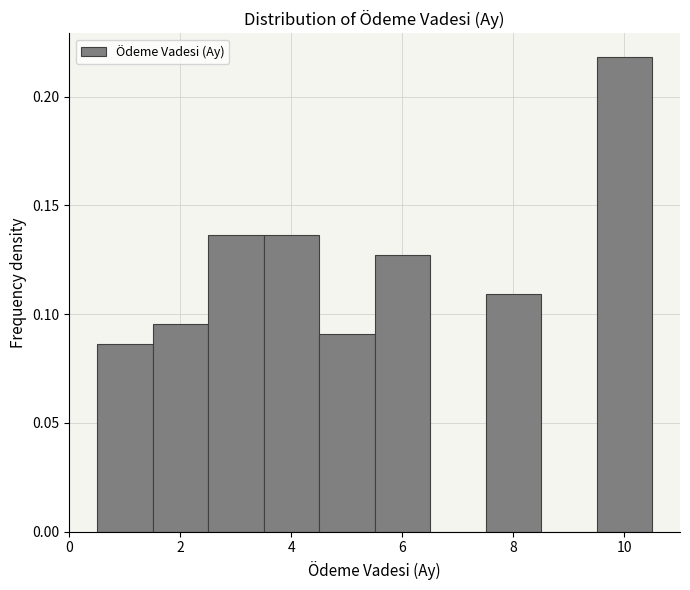

What is the height of the bar covering 3.5 to 4.5 on the x-axis? Neither the bar edges nor the heights are printed on the chart, so give them approximately, as read against the axes.

0.135